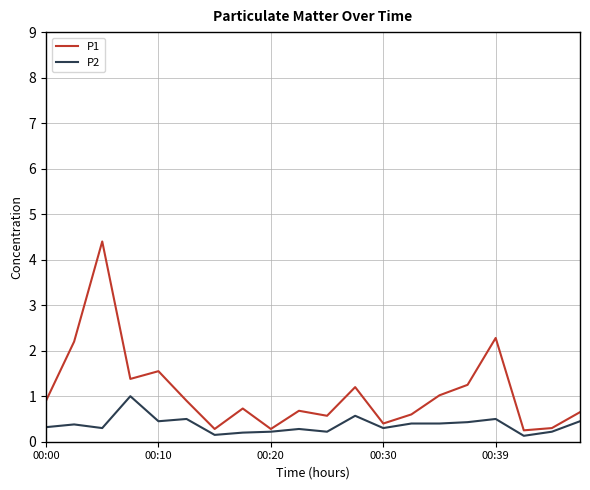

List the series in order of their overall mean, highest first.

P1, P2